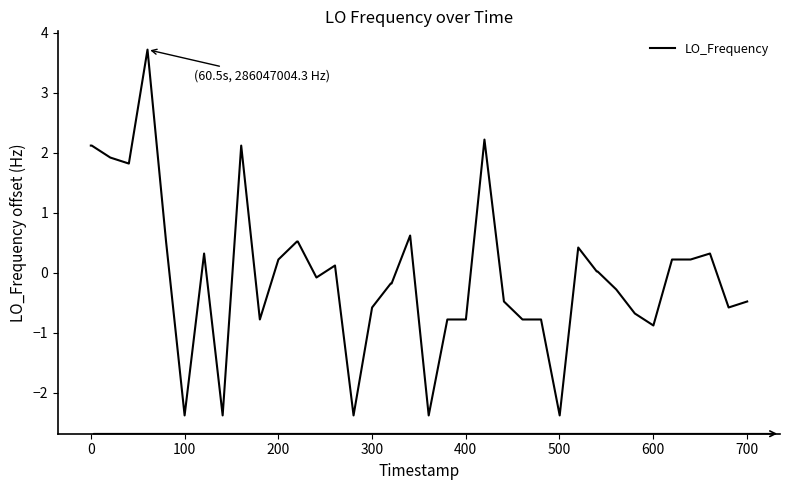

What is the greatest value displayed?

3.7